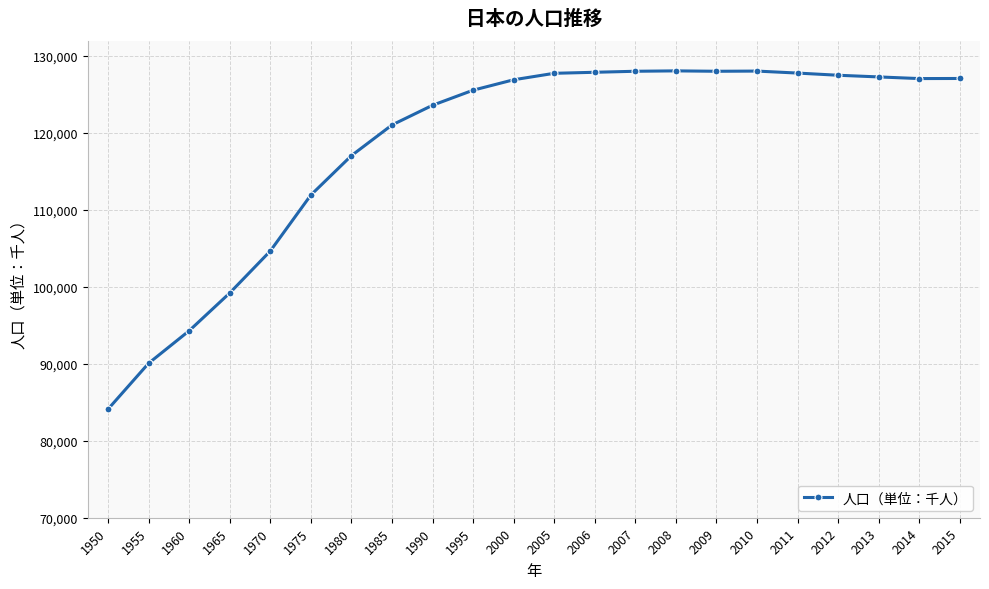

What is the sum of all values?

2603189